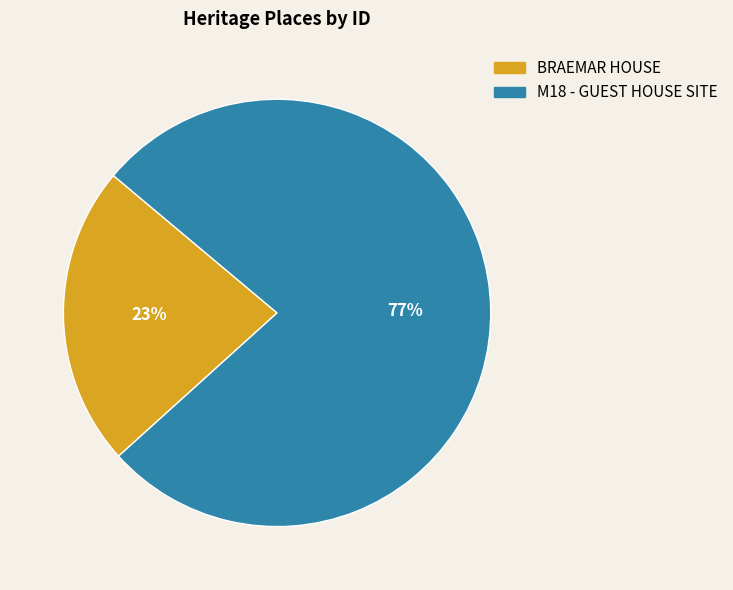

Does M18 - GUEST HOUSE SITE represent more than half of the total?

Yes